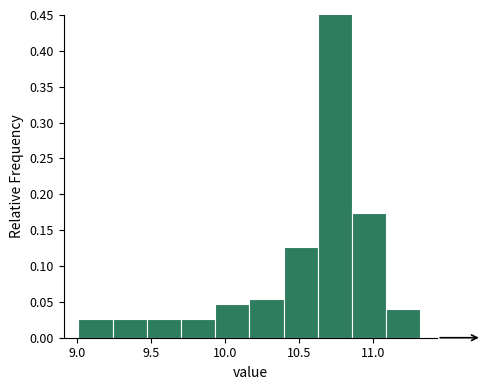

What is the height of the bar covering 10.65 to 10.85 on the x-axis? Neither the bar edges nor the heights are printed on the chart, so give them approximately, as read against the axes.

0.455